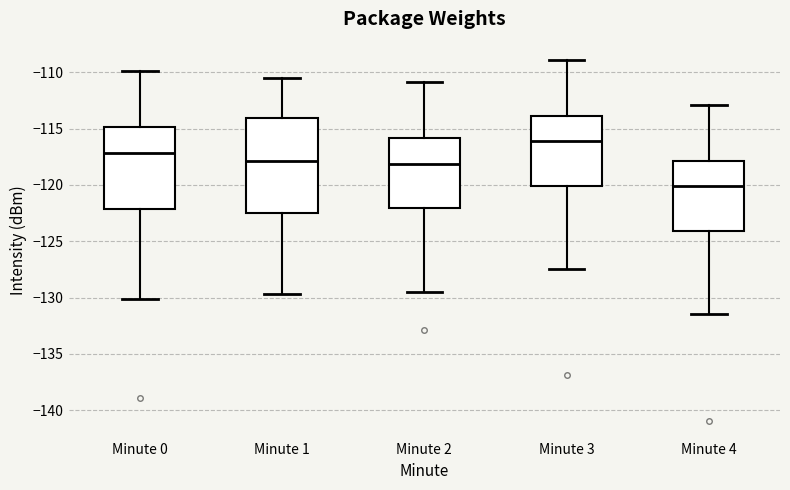

Reading left to right, read every box against the y-axis: the position of its median line, the range the box covers, and the ends of its whiskers. The values are not printed on the chart, so give them approximately, as read against the axis.

Minute 0: median -117.0, box -122.0 to -115.0, whiskers -130.0 to -110.0
Minute 1: median -118.0, box -122.5 to -114.0, whiskers -129.5 to -110.5
Minute 2: median -118.0, box -122.0 to -116.0, whiskers -129.5 to -111.0
Minute 3: median -116.0, box -120.0 to -114.0, whiskers -127.5 to -109.0
Minute 4: median -120.0, box -124.0 to -118.0, whiskers -131.5 to -113.0